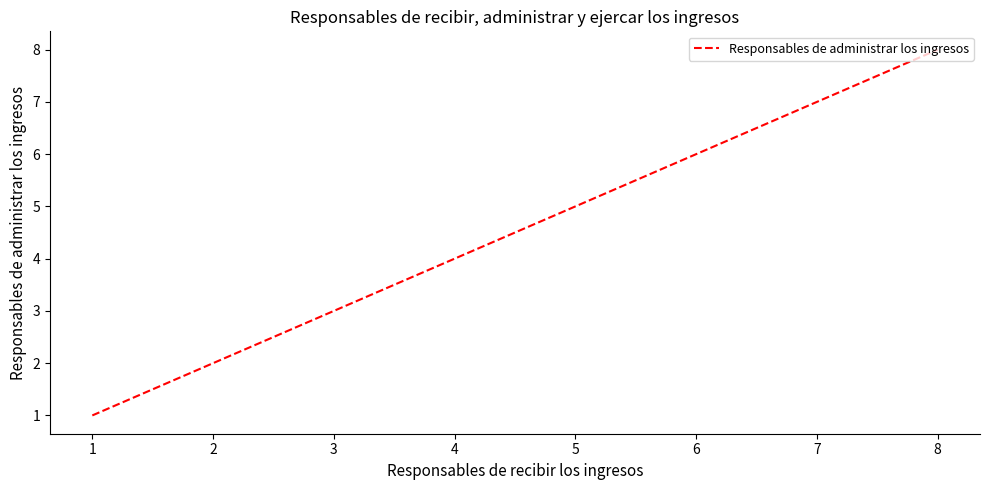

What is the approximate value at 2?

2